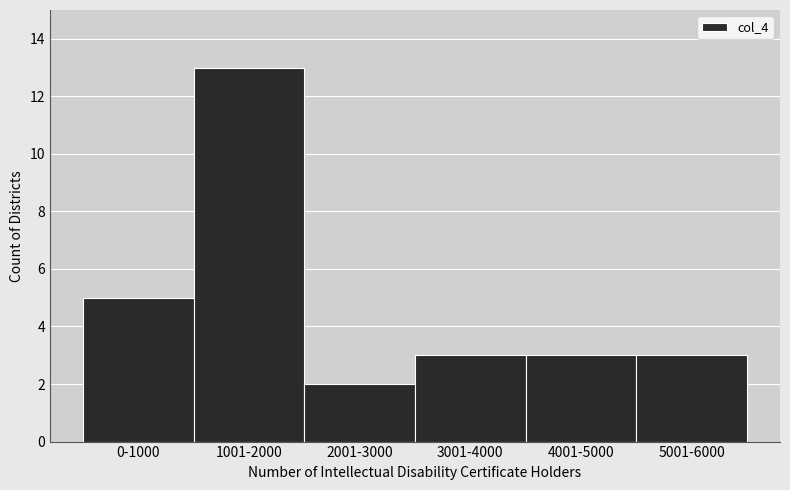

Reading left to right, transcribe all the data shown in this chart.

5	13	2	3	3	3